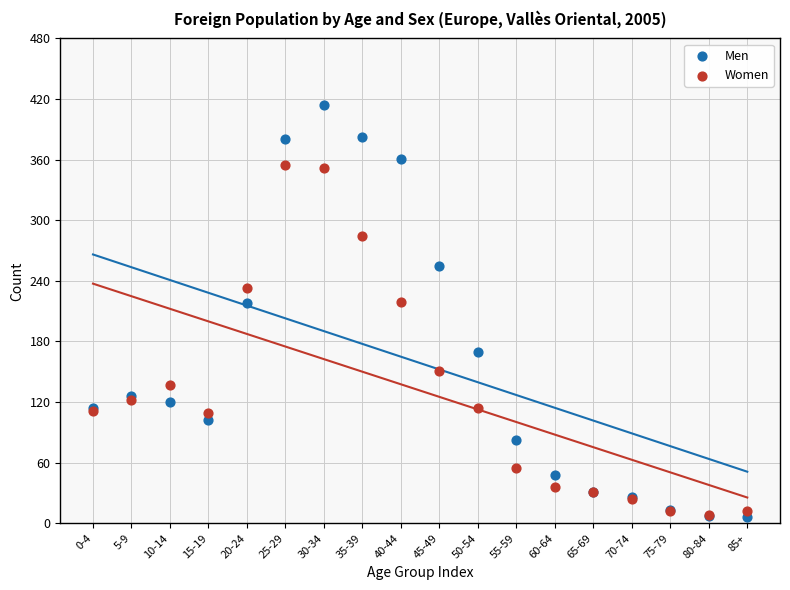

What are all the series names shown in the legend?

Men, Women